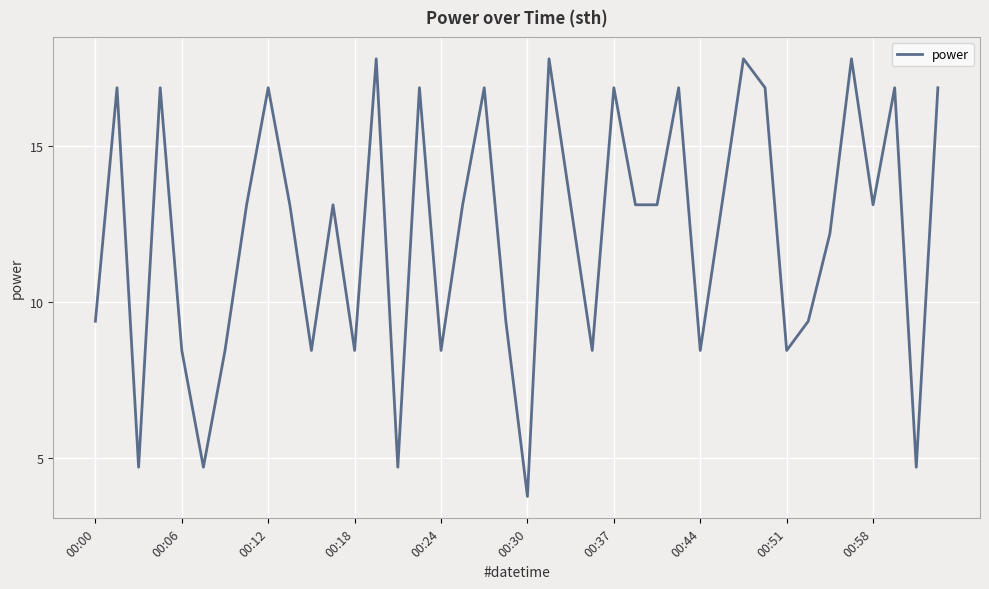

What is the difference between the maximum and minimum values?

14.1